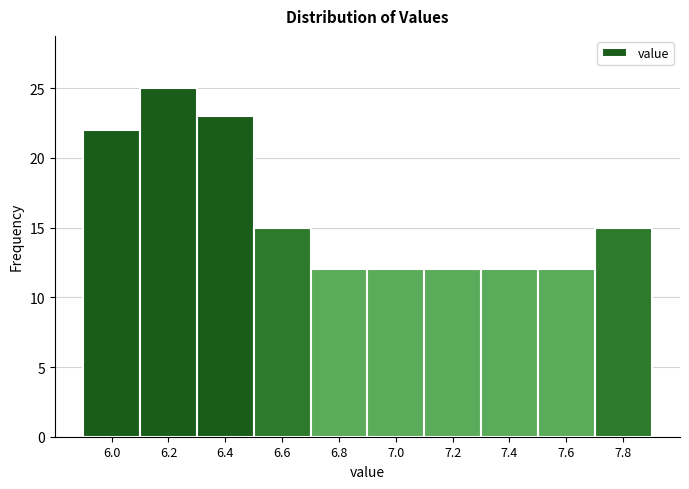

Reading left to right, what are all the values shown in this chart?

22	25	23	15	12	12	12	12	12	15